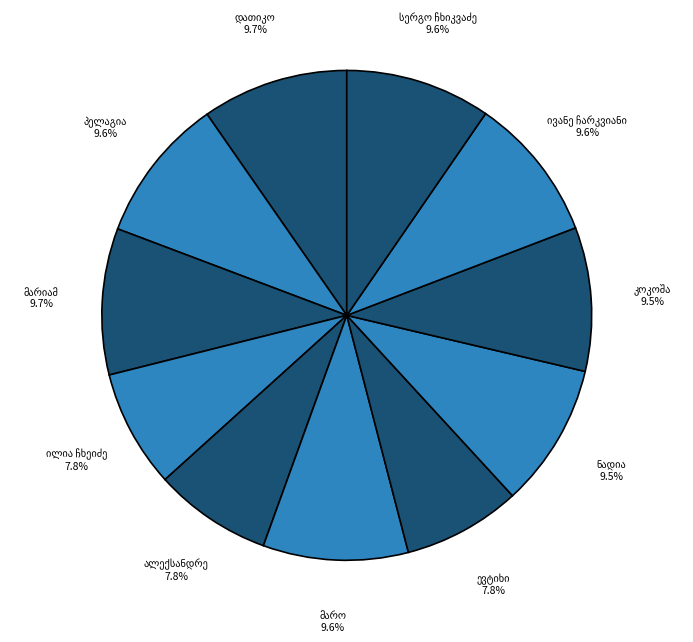

How much of the chart is everything except დათიკო ჩხატარაიშვილი?

90.3%